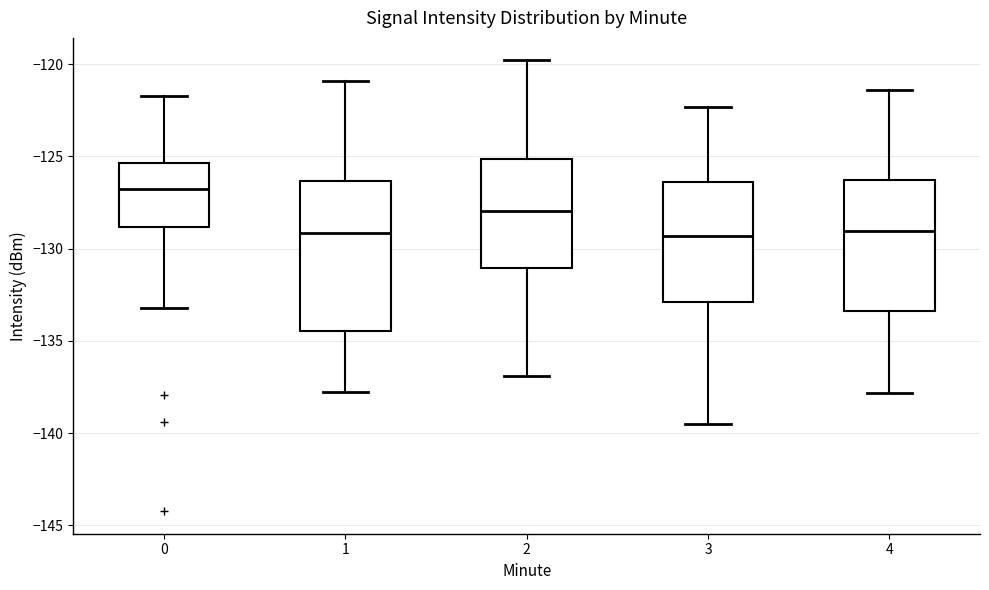

Which box's median line is the highest?

0